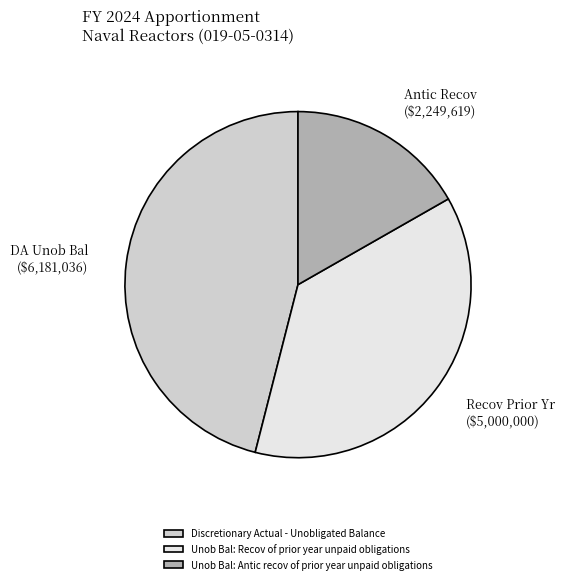

How many slices are in this pie chart?

3